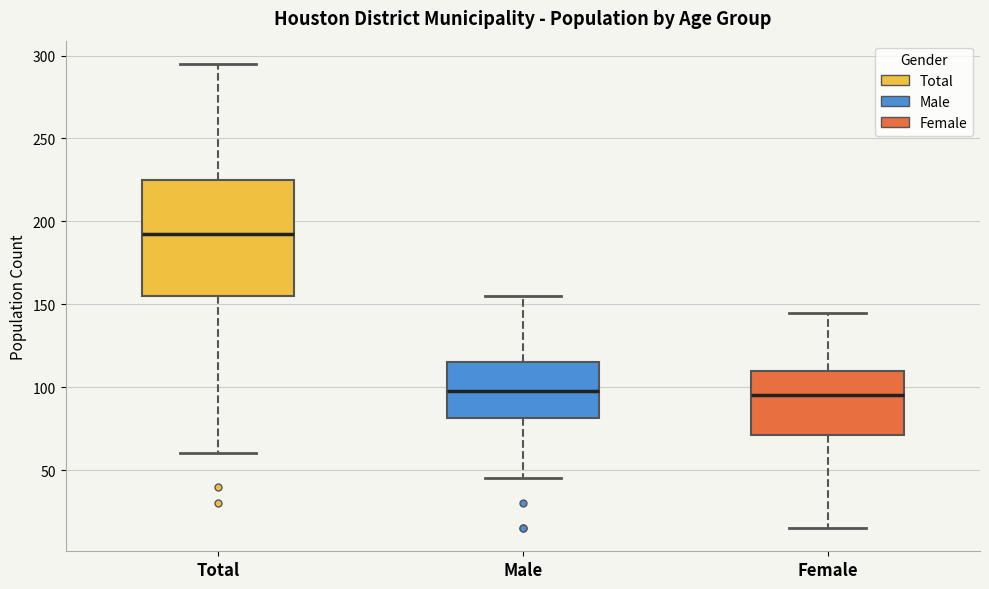

Reading left to right, transcribe this box plot: for each box, give where its median line is, the range the box spans, and where its two whiskers end, as read against the y-axis. The values are not printed on the chart, so give them approximately, as read against the axis.

Total: median 195, box 155 to 225, whiskers 60 to 295
Male: median 100, box 80 to 115, whiskers 45 to 155
Female: median 95, box 70 to 110, whiskers 15 to 145